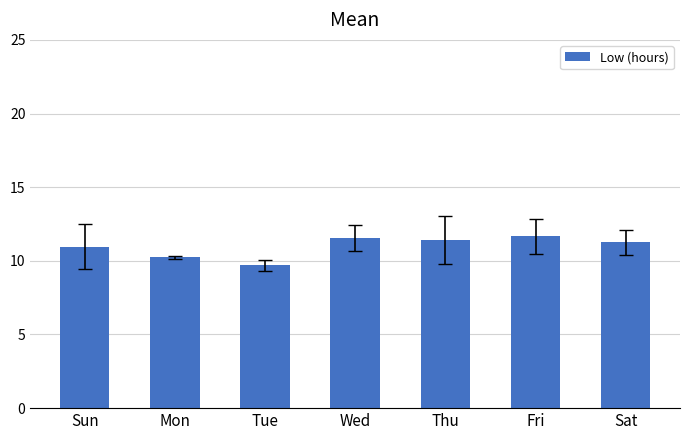

What is the change in value from Mon to Sat?

+1.0